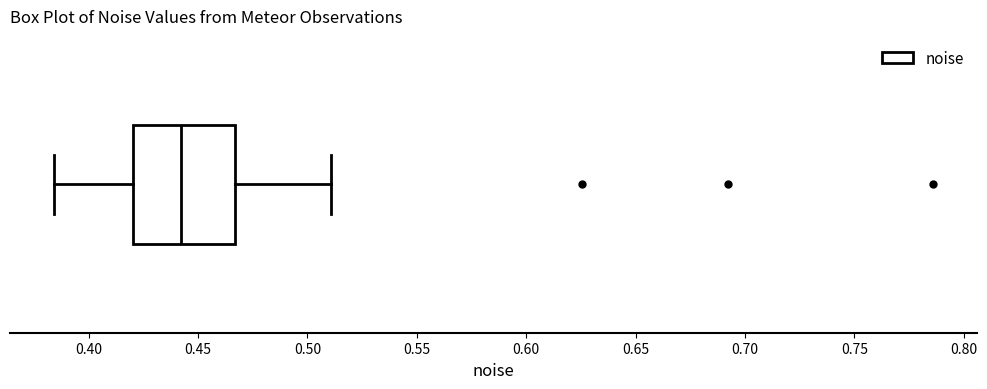

Transcribe this box plot: give where the median line is, the range the box spans, and where the two whiskers end, as read against the x-axis. The values are not printed on the chart, so give them approximately, as read against the axis.

median 0.440, box 0.420 to 0.465, whiskers 0.385 to 0.510